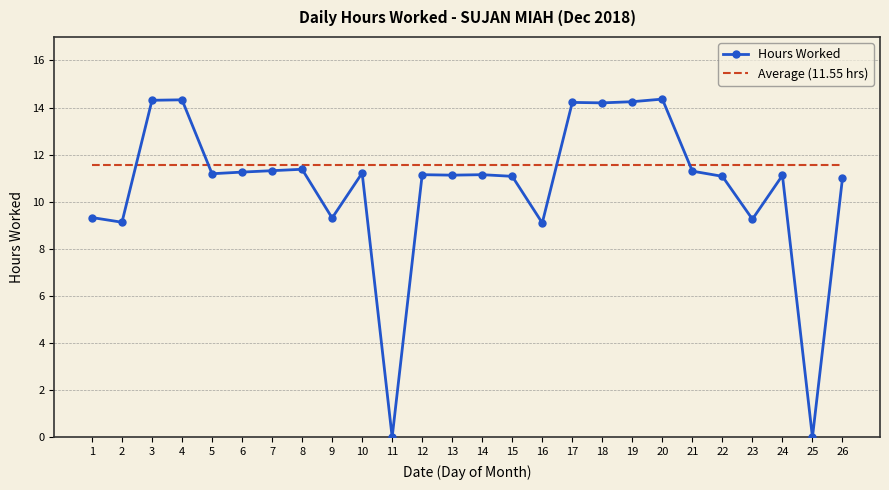

What is the sum of all Hours Worked values?

277.2